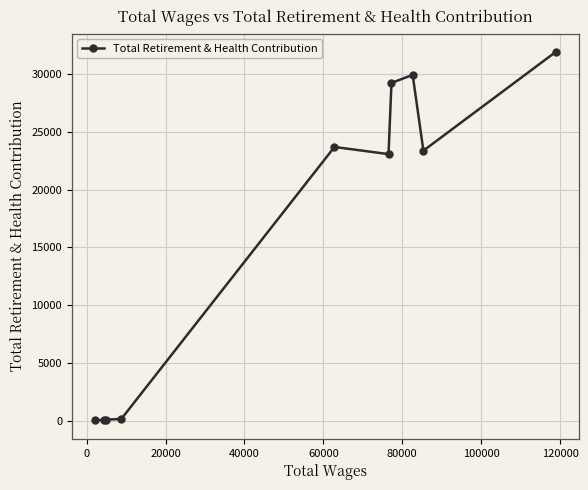

What is the average value?

16155